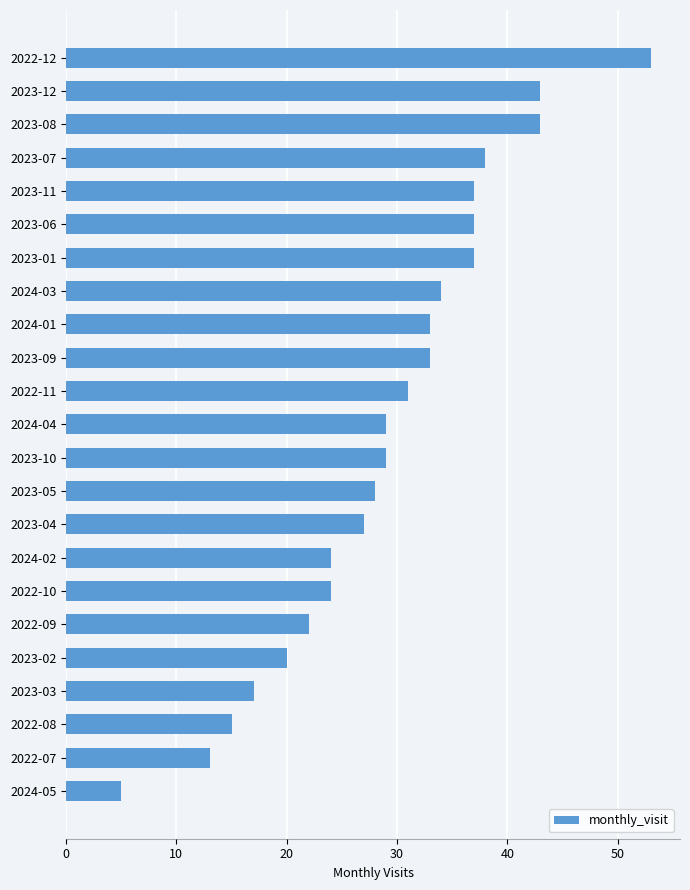

How many series are shown in this chart?

1